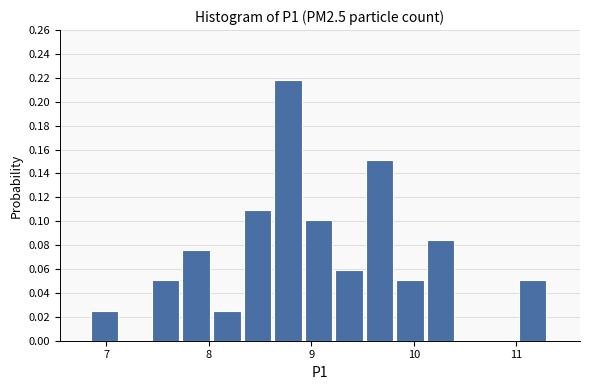

Around what value on the x-axis is the tallest bar? Give the approximate position of its centre, as read against the axis.

8.8